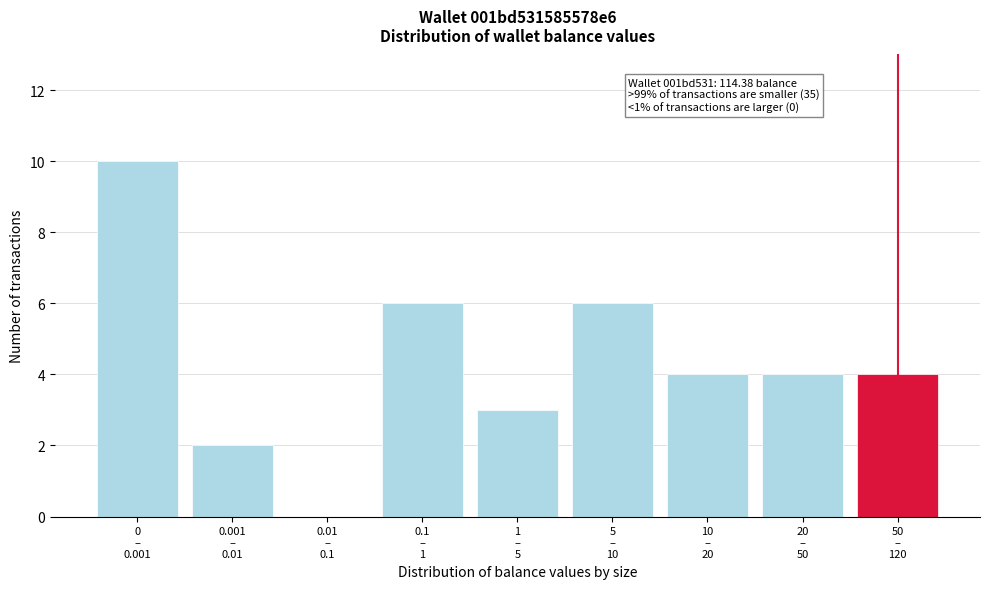

What is the sum of all values?

39